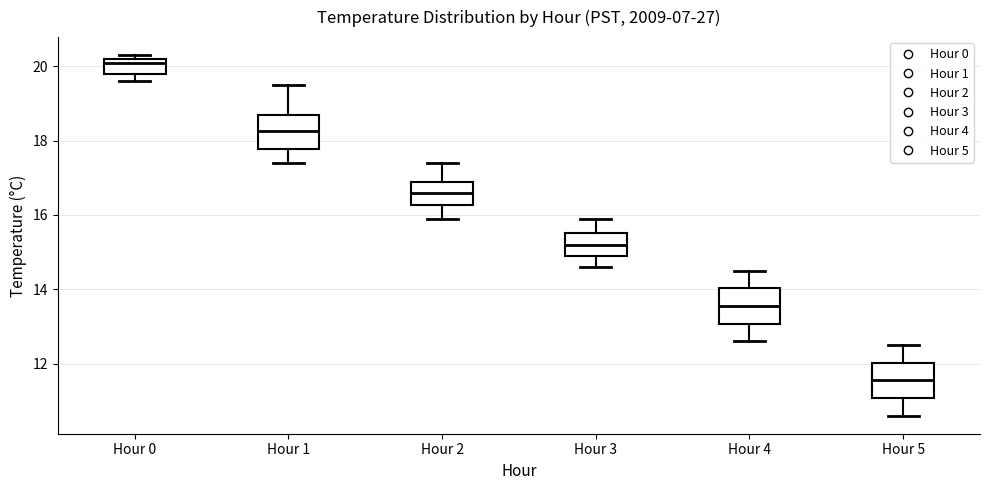

Where does the median line of the box for Hour 1 sit on the y-axis? The values are not printed on the chart, so give them approximately, as read against the axis.

18.2